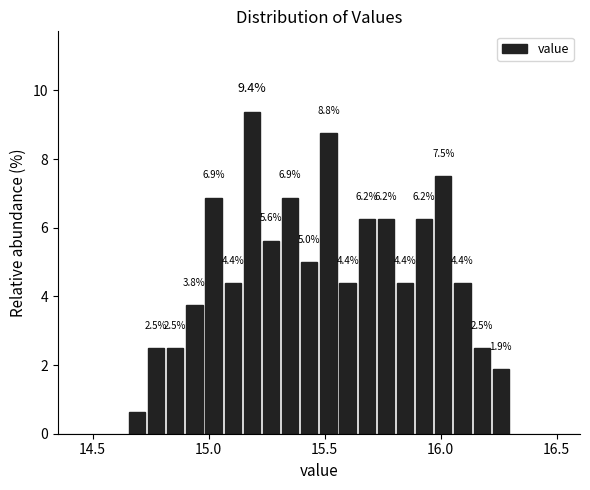

Around what value on the x-axis is the tallest bar? Give the approximate position of its centre, as read against the axis.

15.20